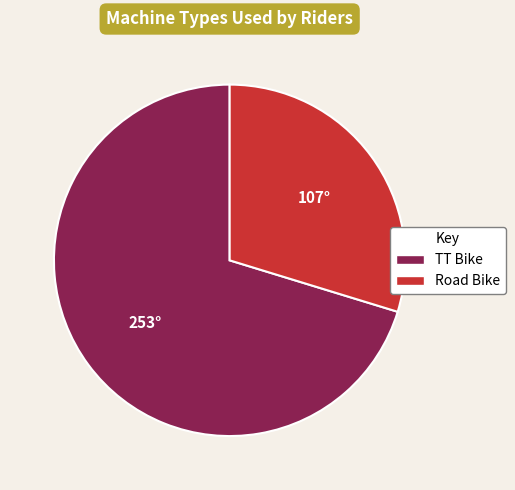

Do TT Bike and Road Bike together represent more than half of the pie?

Yes